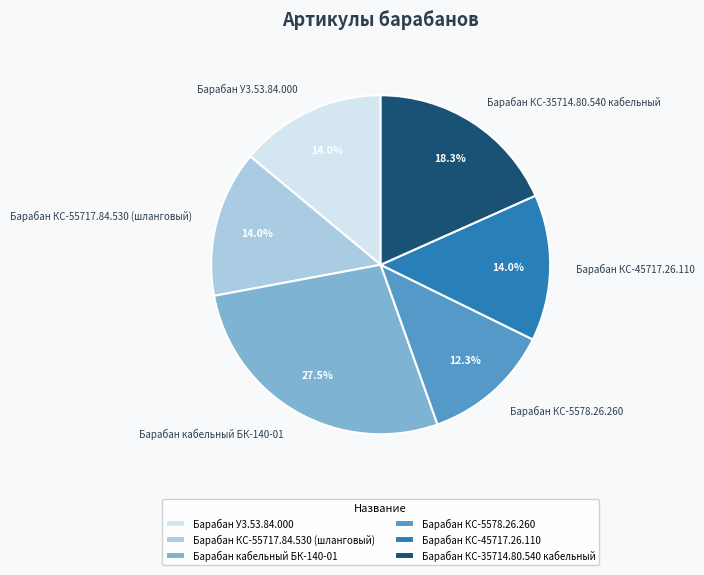

To the nearest percent, what is the average slice percentage?

17%